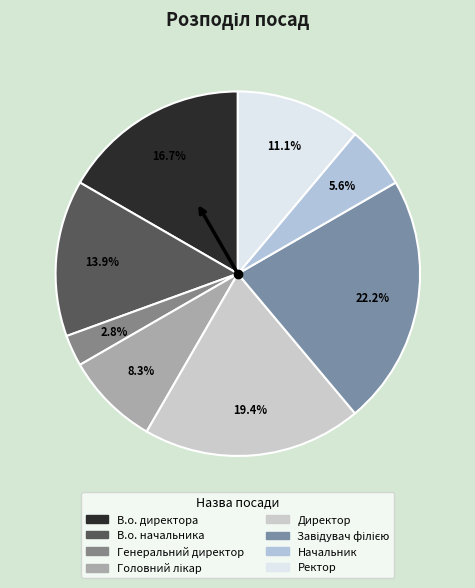

To the nearest percent, what is the combined percentage of Директор and Начальник?

25%